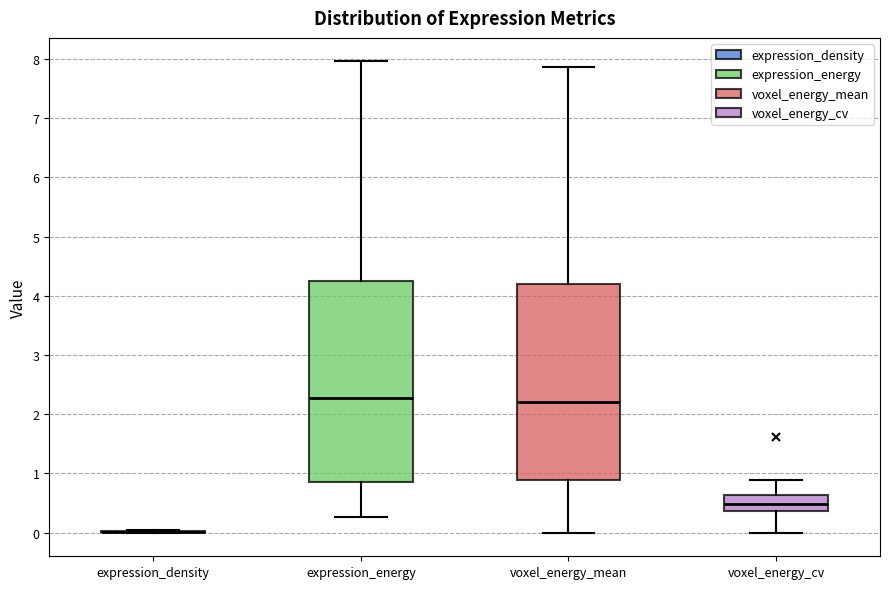

Reading left to right, transcribe this box plot: for each box, give where its median line is, the range the box spans, and where its two whiskers end, as read against the y-axis. The values are not printed on the chart, so give them approximately, as read against the axis.

expression_density: box collapsed to a line at 0.0, whiskers 0.0 to 0.1
expression_energy: median 2.3, box 0.9 to 4.2, whiskers 0.3 to 8.0
voxel_energy_mean: median 2.2, box 0.9 to 4.2, whiskers 0.0 to 7.9
voxel_energy_cv: median 0.5, box 0.4 to 0.6, whiskers 0.0 to 0.9